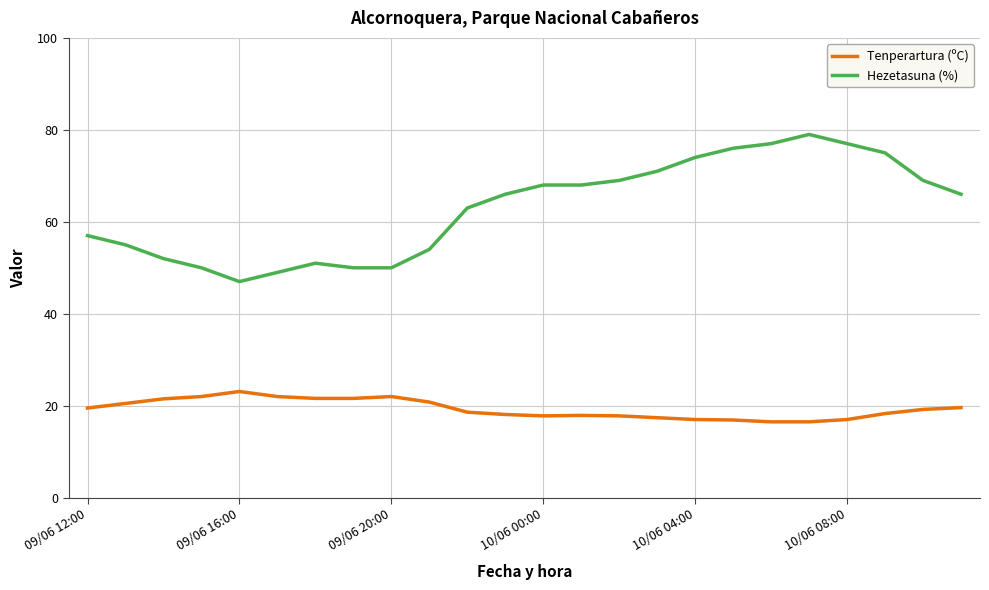

Which series has the largest range (max minus min)?

Hezetasuna (%)